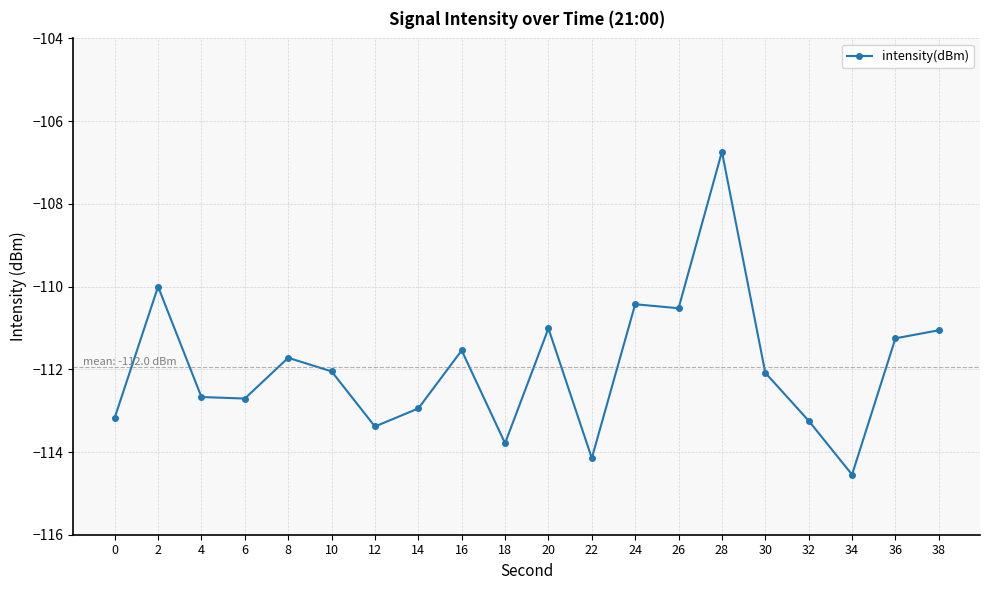

Is this an area chart (filled region under the line)?

No